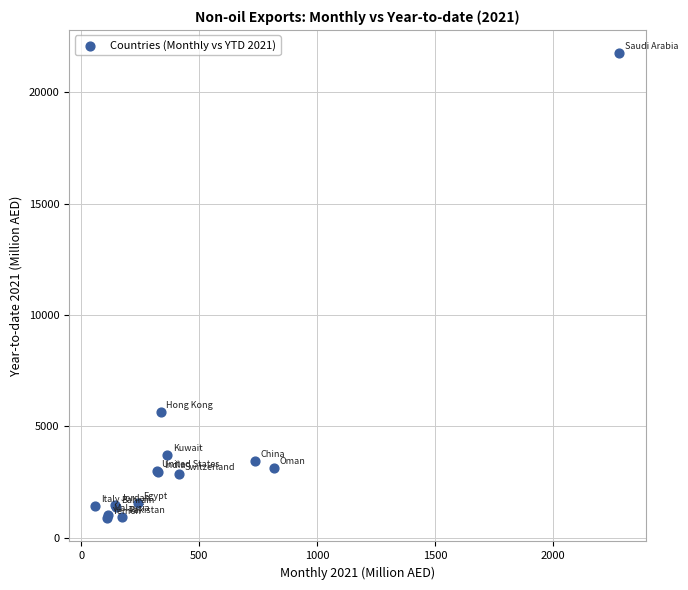

What Y value in the scatter plot is closest to 11320?

5626.5